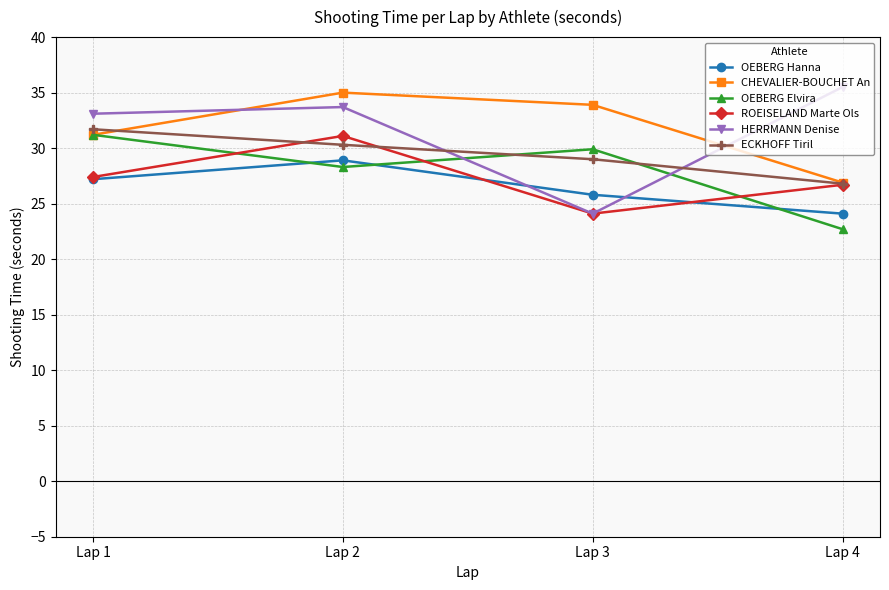

Reading right to left, extract all data points from this chart.

OEBERG Hanna: 24.1	25.8	28.9	27.2
CHEVALIER-BOUCHET An: 26.9	33.9	35.0	31.2
OEBERG Elvira: 22.7	29.9	28.3	31.2
ROEISELAND Marte Ols: 26.7	24.1	31.1	27.4
HERRMANN Denise: 35.5	24.1	33.7	33.1
ECKHOFF Tiril: 26.8	29.0	30.3	31.7